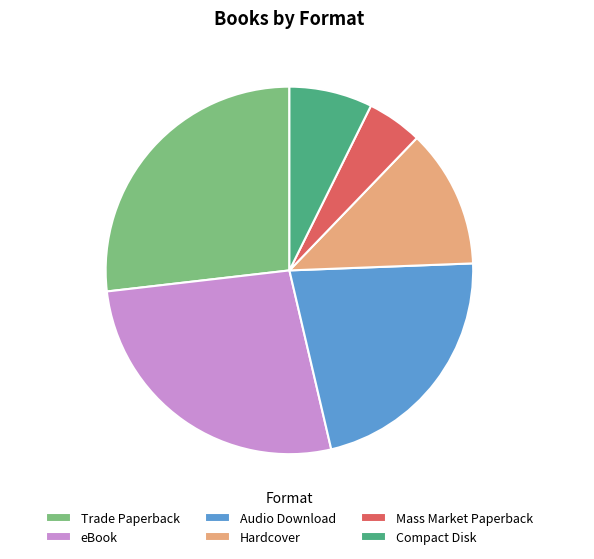

Count the number of slices in the pie.

6